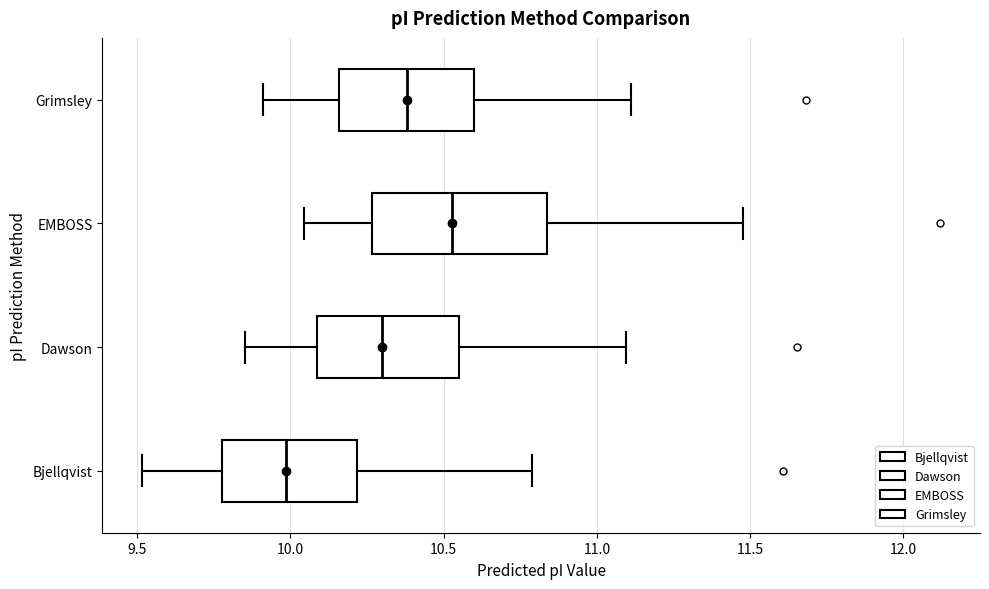

Where is the left edge of the box for Dawson on the x-axis? The values are not printed on the chart, so give them approximately, as read against the axis.

10.10